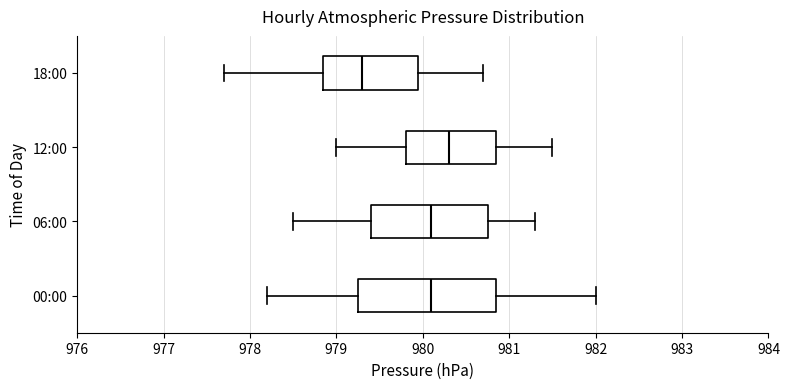

Reading bottom to top, transcribe this box plot: for each box, give where its median line is, the range the box spans, and where its two whiskers end, as read against the x-axis. The values are not printed on the chart, so give them approximately, as read against the axis.

00:00: median 980.1, box 979.3 to 980.9, whiskers 978.2 to 982.0
06:00: median 980.1, box 979.4 to 980.8, whiskers 978.5 to 981.3
12:00: median 980.3, box 979.8 to 980.9, whiskers 979.0 to 981.5
18:00: median 979.3, box 978.9 to 980.0, whiskers 977.7 to 980.7